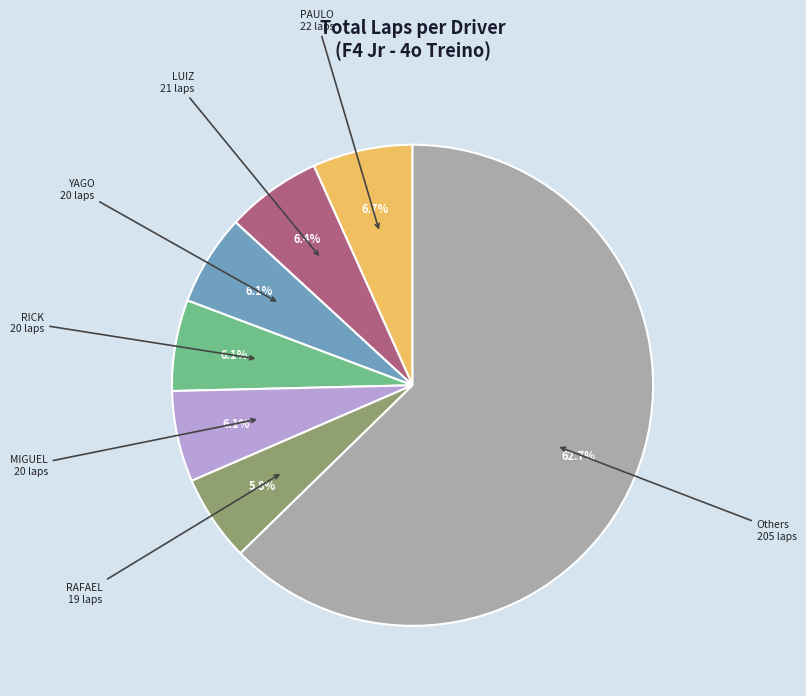

Count the number of slices in the pie.

7